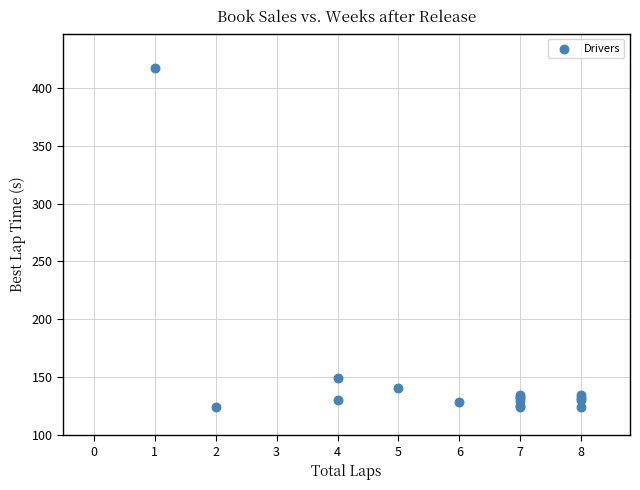

What Y value in the scatter plot is closest to 270?

149.2